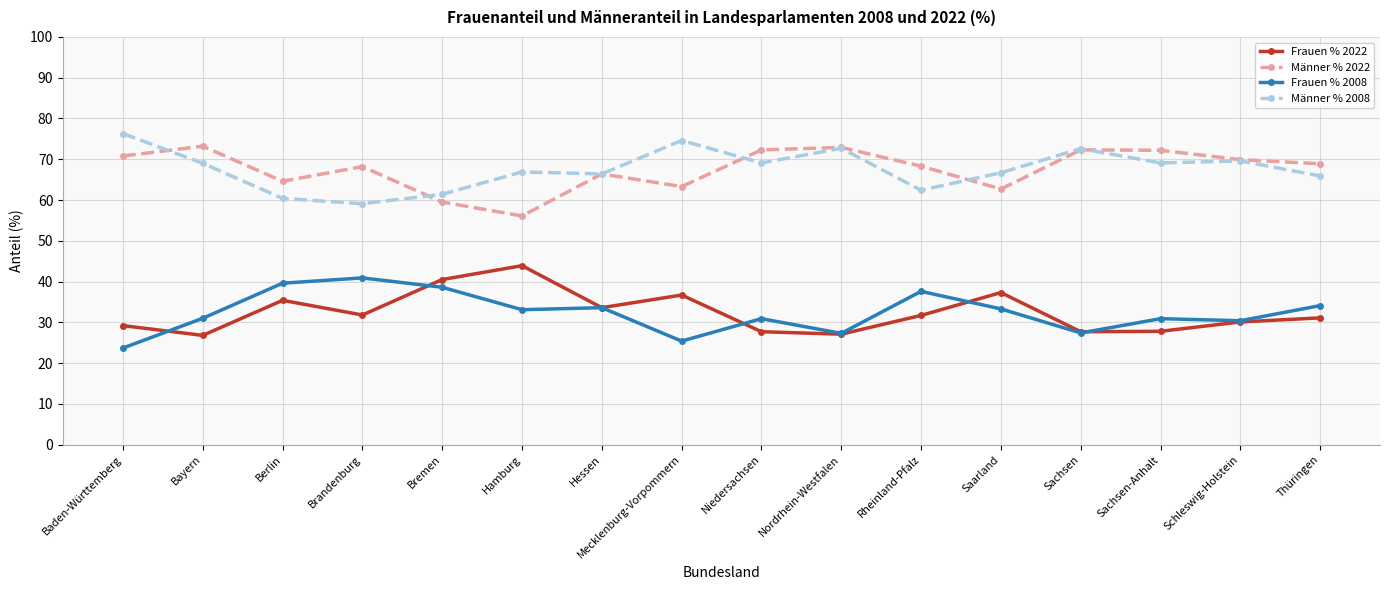

At how many categories does at least one series exceed 55?

16